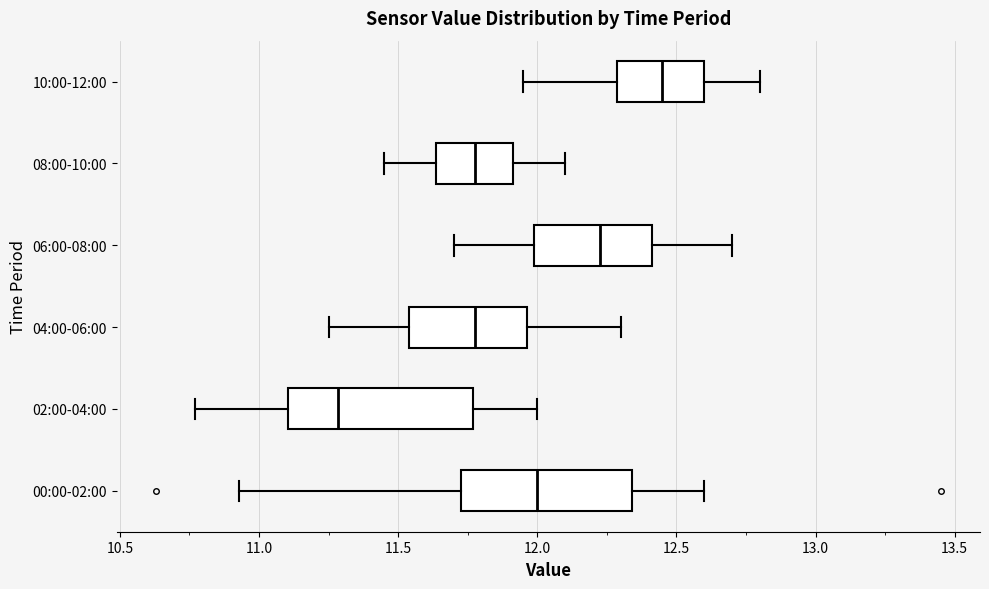

Which box's median line is the furthest to the left?

02:00-04:00